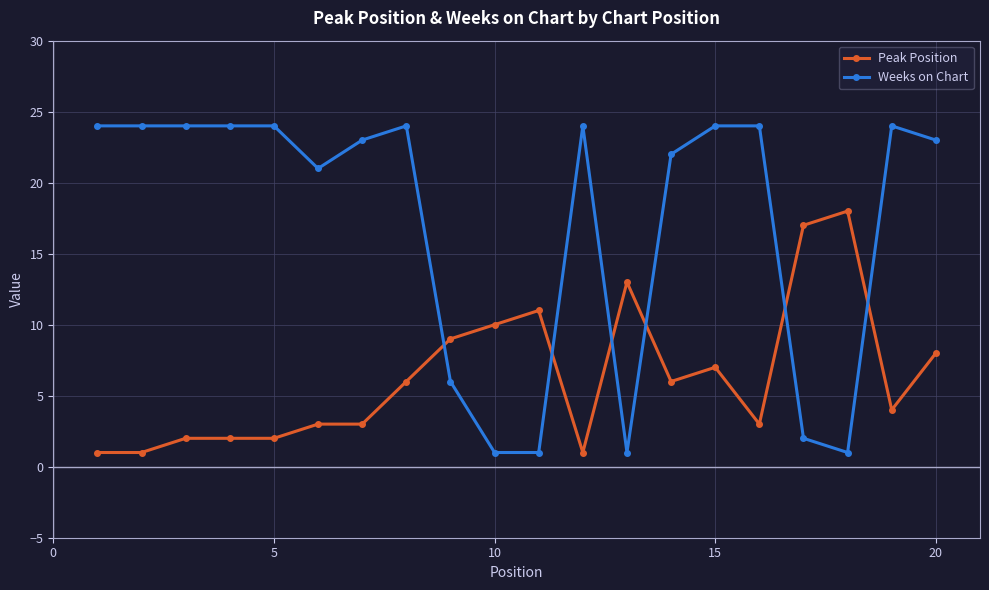

What is the value of the Peak Position point at the 19th from the left?

4